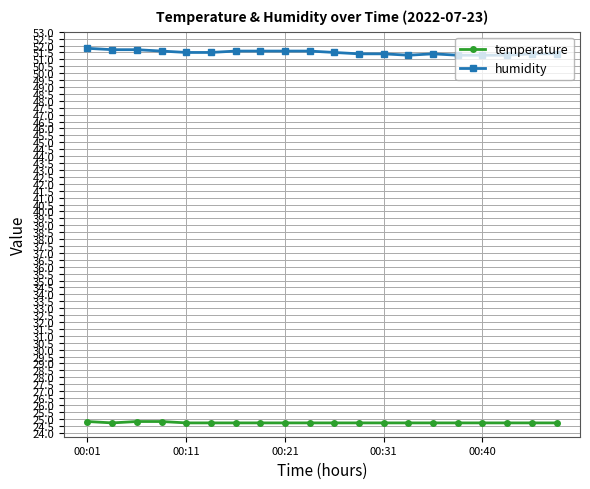

At how many categories does at least one series exceed 36?

20